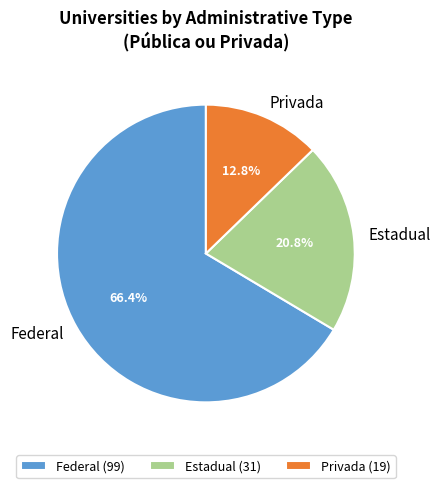

What percentage is the Federal slice, to the nearest percent?

66%